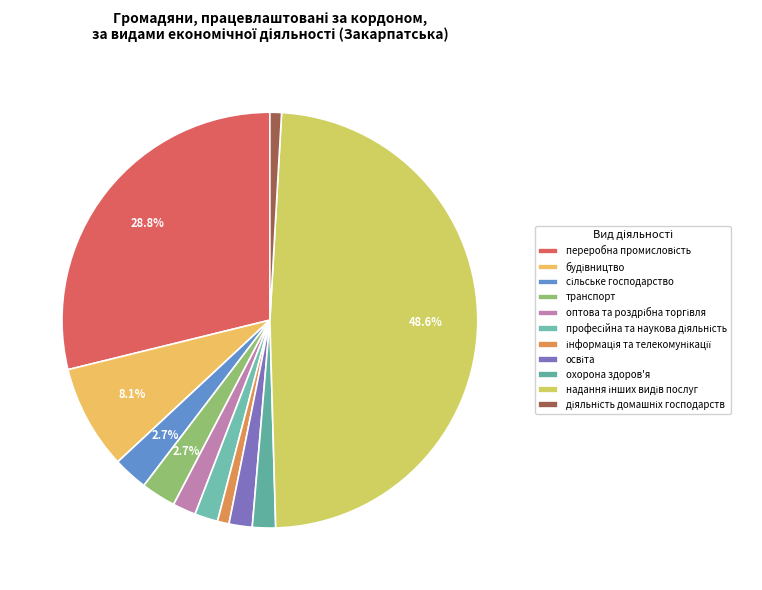

Rank the categories by value from highest to lowest.

надання інших видів послуг, переробна промисловість, будівництво, сільське господарство, транспорт, оптова та роздрібна торгівля, професійна та наукова діяльність, освіта, охорона здоров'я, інформація та телекомунікації, діяльність домашніх господарств